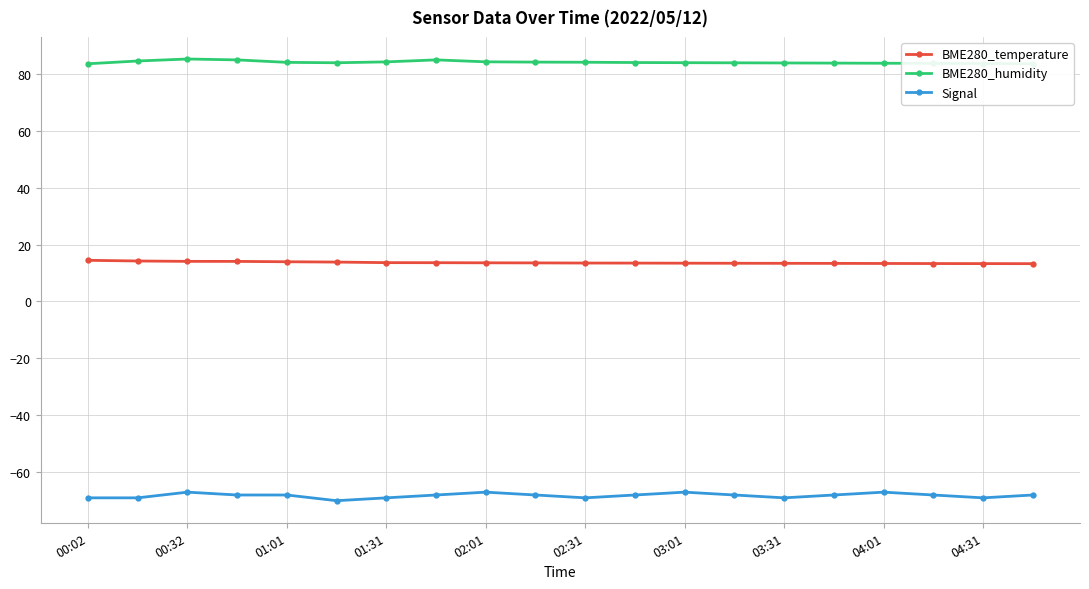

True or false: BME280_temperature and Signal cross at least once.

False